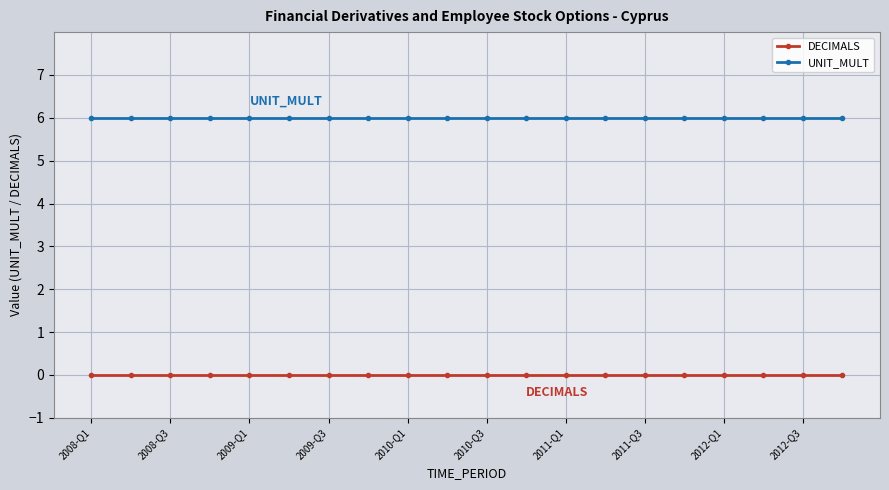

What is the maximum value shown in the chart?

6